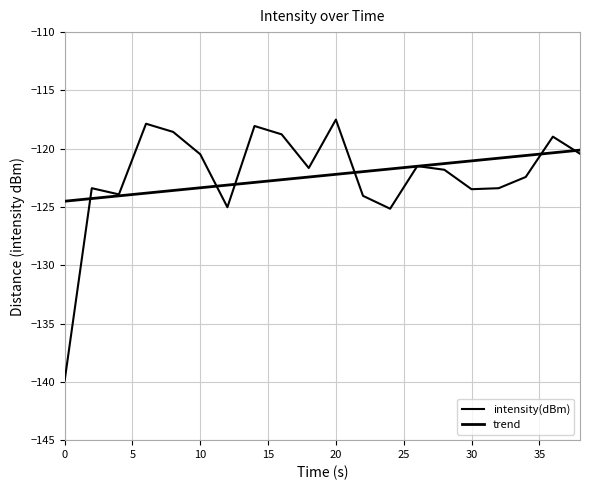

Which series has the widest spread of values?

intensity(dBm)